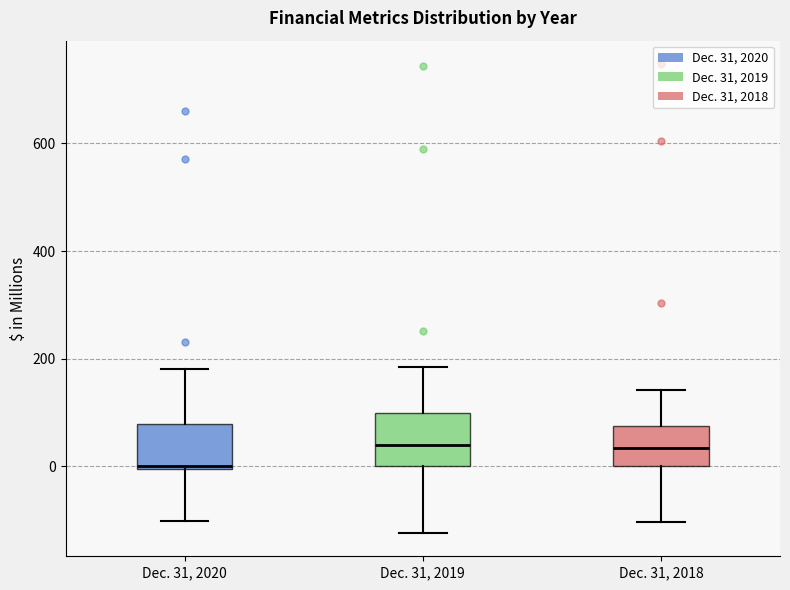

Reading left to right, transcribe this box plot: for each box, give where its median line is, the range the box spans, and where its two whiskers end, as read against the y-axis. The values are not printed on the chart, so give them approximately, as read against the axis.

Dec. 31, 2020: median 0 (just above the box's lower edge), box 0 to 80, whiskers -100 to 180
Dec. 31, 2019: median 40, box 0 to 100, whiskers -120 to 180
Dec. 31, 2018: median 40, box 0 to 80, whiskers -100 to 140